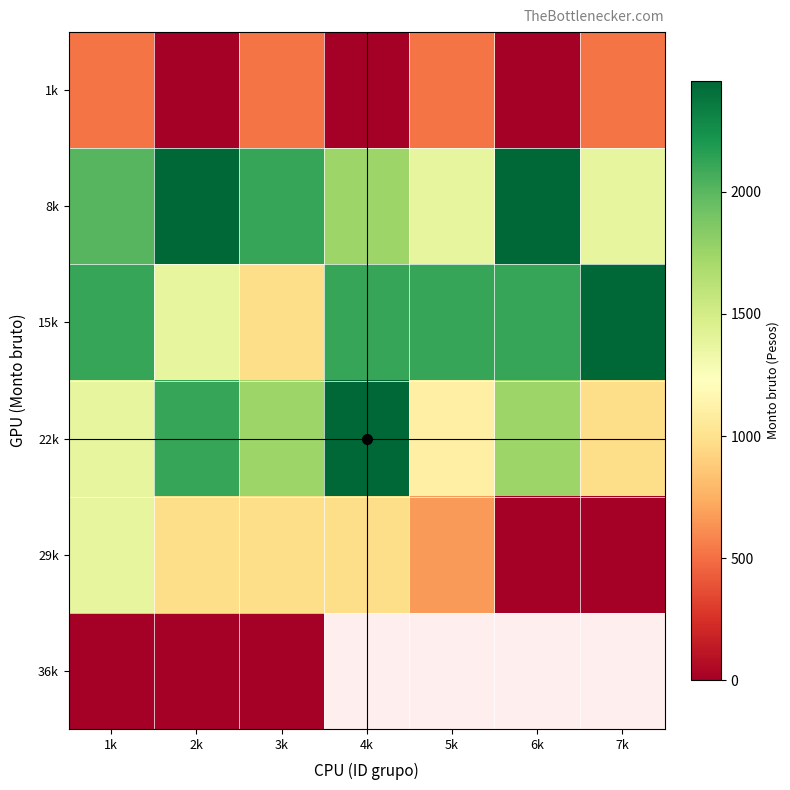

What is the spread (max minus min) of values at 1k?

2115.2